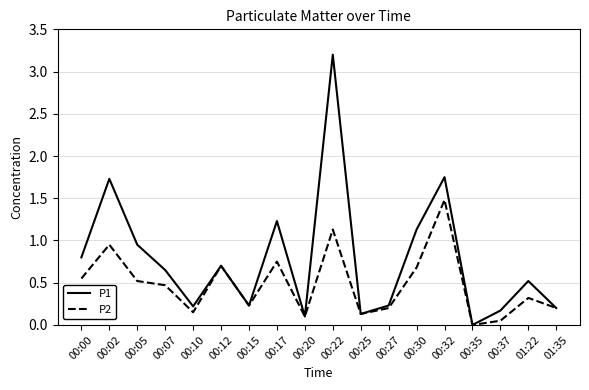

The value of P1 at 00:17 is 0.9. True or false?

False